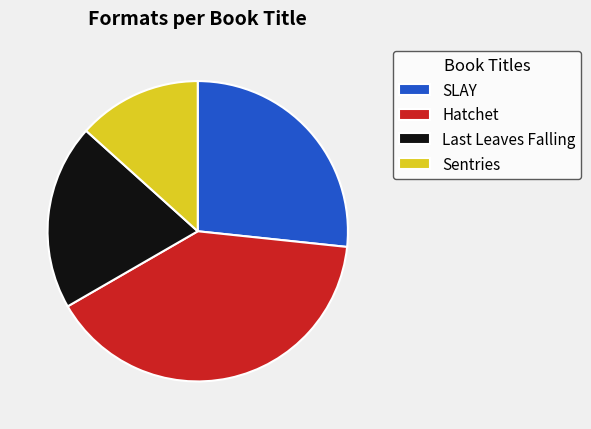

Between Hatchet and Sentries, which is larger?

Hatchet